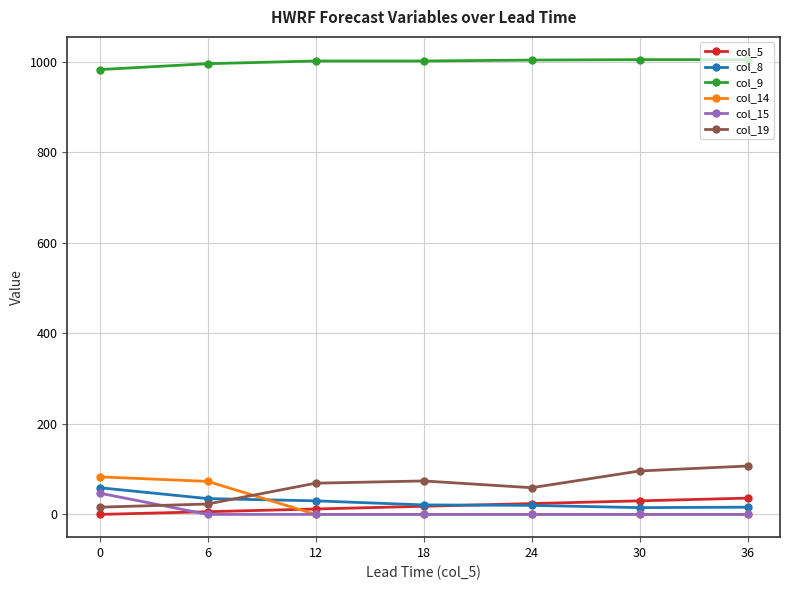

How many col_5 values are between 6 and 30?

5